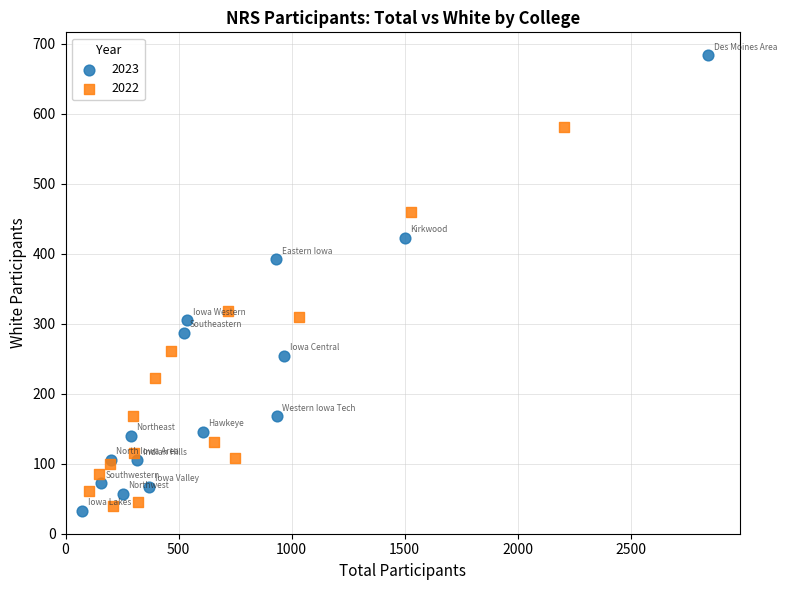

What are all the series names shown in the legend?

2023, 2022